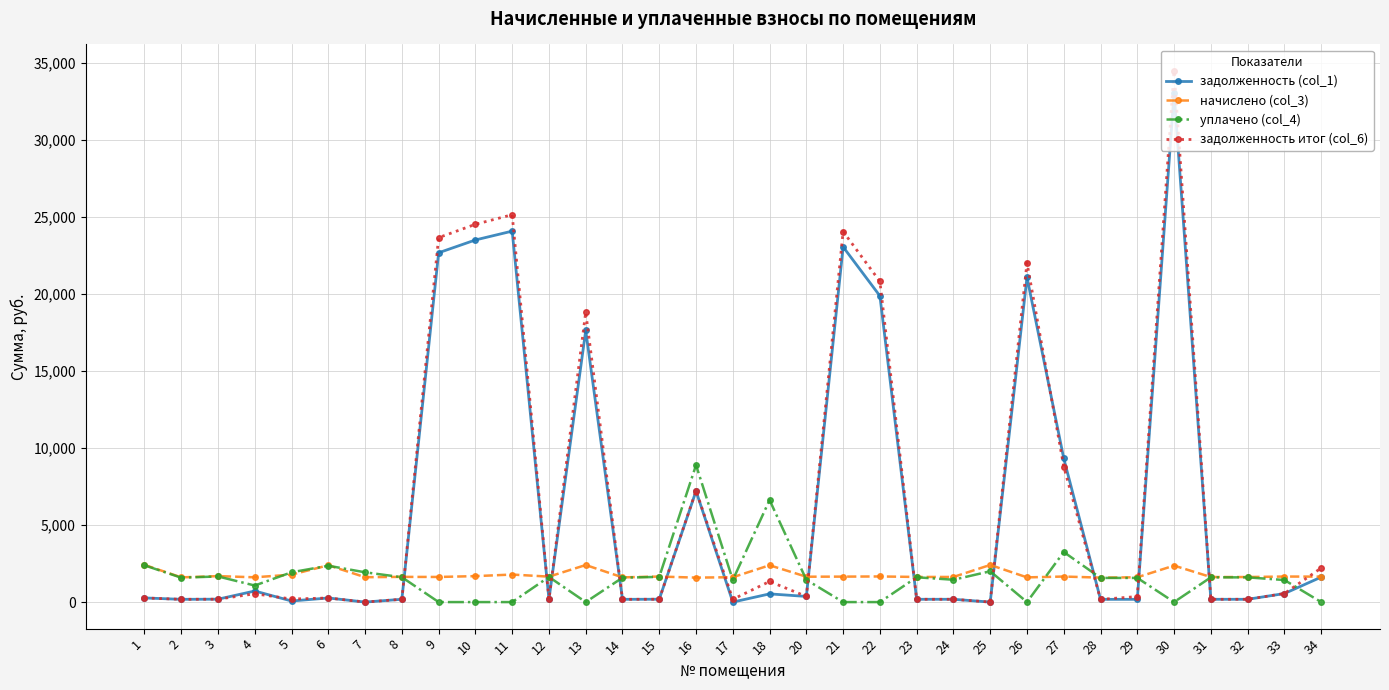

How many series are shown in this chart?

4